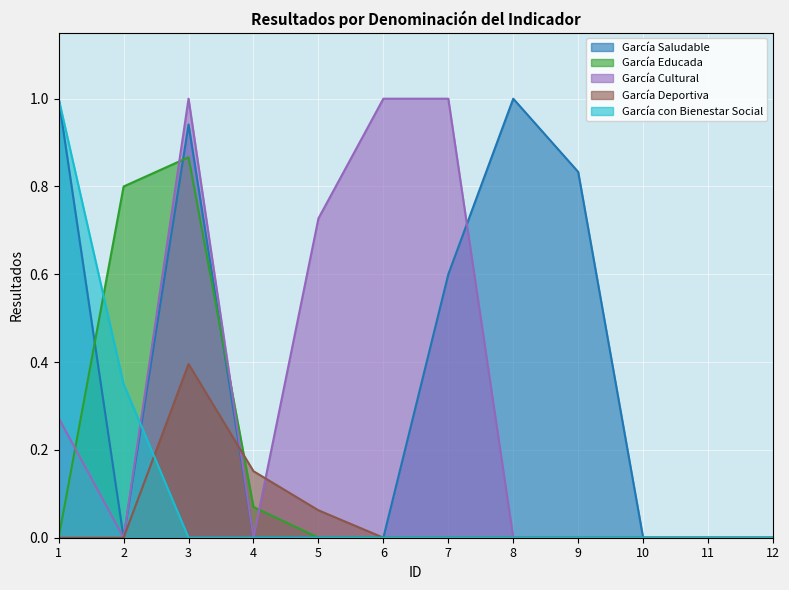

True or false: García Deportiva and García Cultural cross at least once.

True